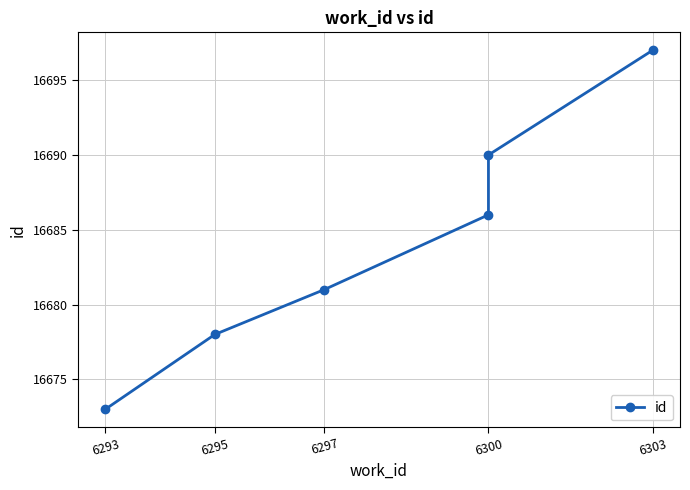

The chart shows a value of 16678 at 6295. True or false?

True